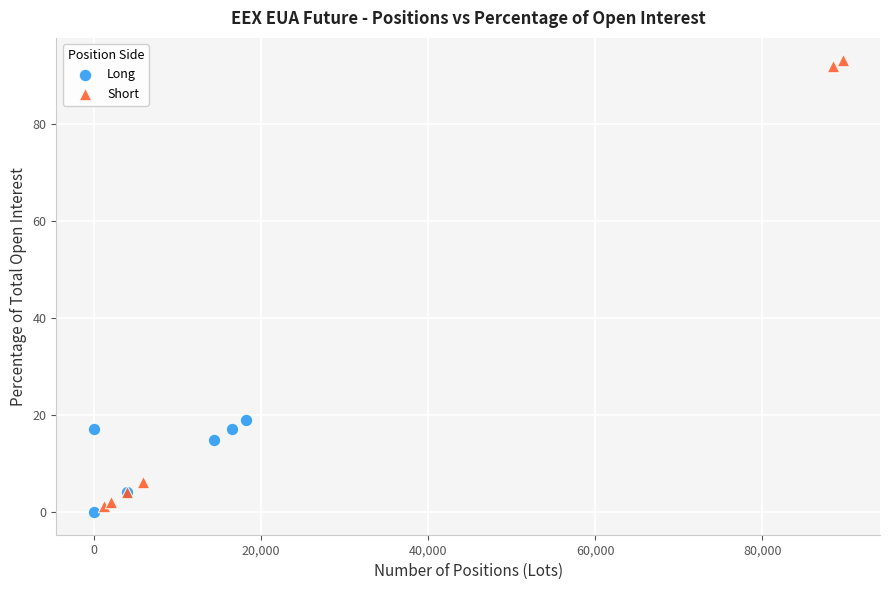

Which series has the widest spread of Y values?

Short